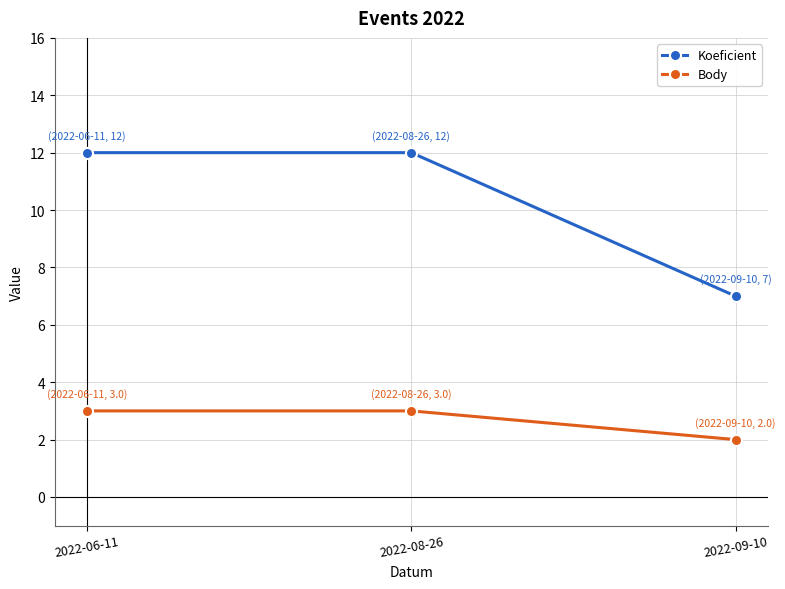

Does the chart display data point markers on the line(s)?

Yes